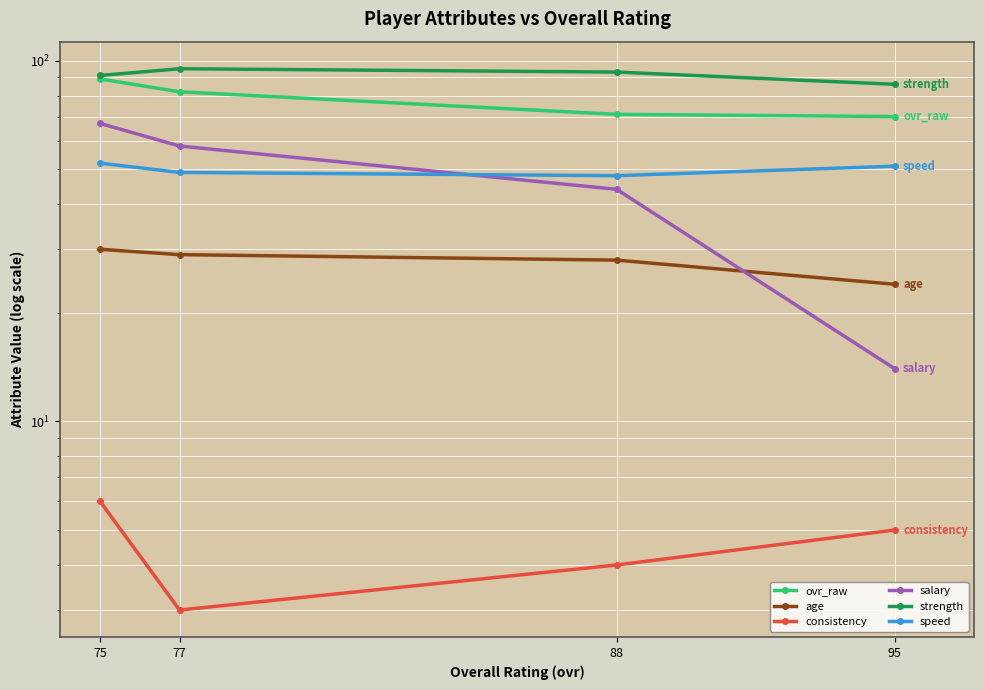

Which series has the largest range (max minus min)?

salary